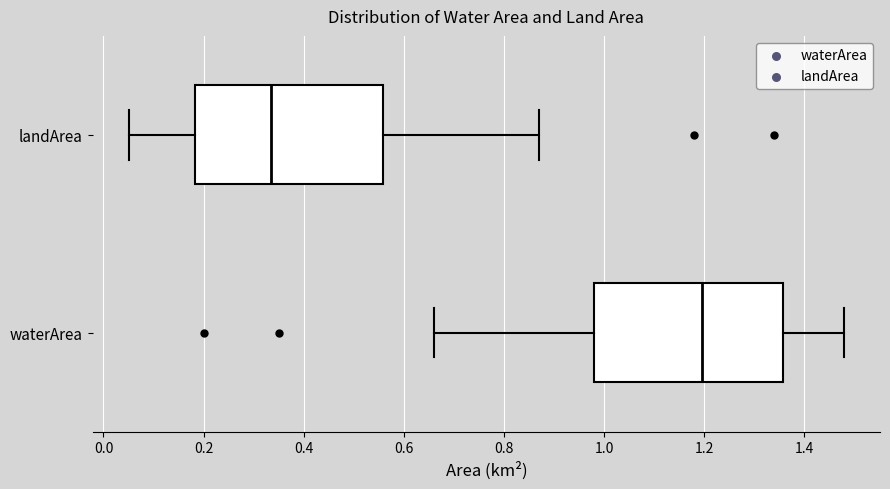

Reading bottom to top, transcribe this box plot: for each box, give where its median line is, the range the box spans, and where its two whiskers end, as read against the x-axis. The values are not printed on the chart, so give them approximately, as read against the axis.

waterArea: median 1.20, box 0.98 to 1.36, whiskers 0.66 to 1.48
landArea: median 0.34, box 0.18 to 0.56, whiskers 0.06 to 0.88